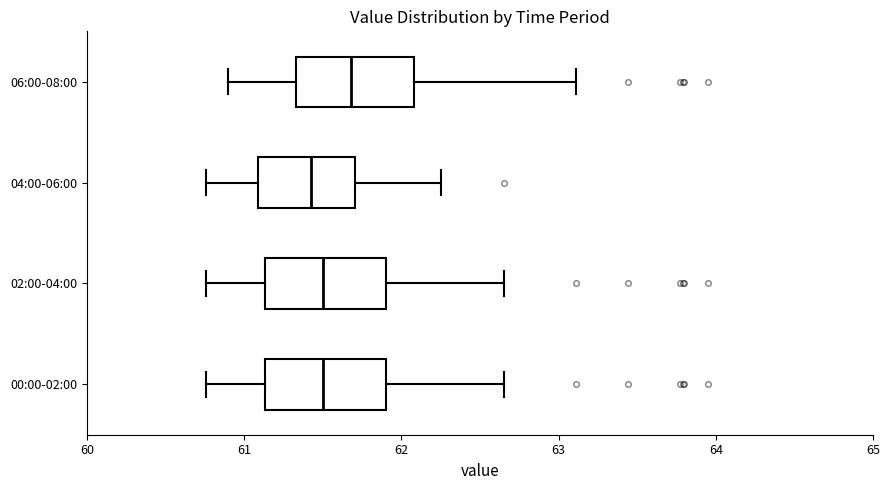

Where is the left edge of the box for 00:00-02:00 on the x-axis? The values are not printed on the chart, so give them approximately, as read against the axis.

61.1